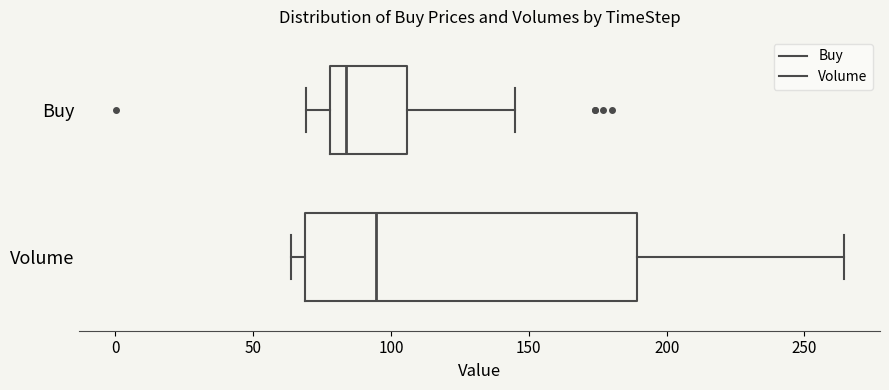

Where does the right whisker of the box for Volume end on the x-axis? The values are not printed on the chart, so give them approximately, as read against the axis.

265